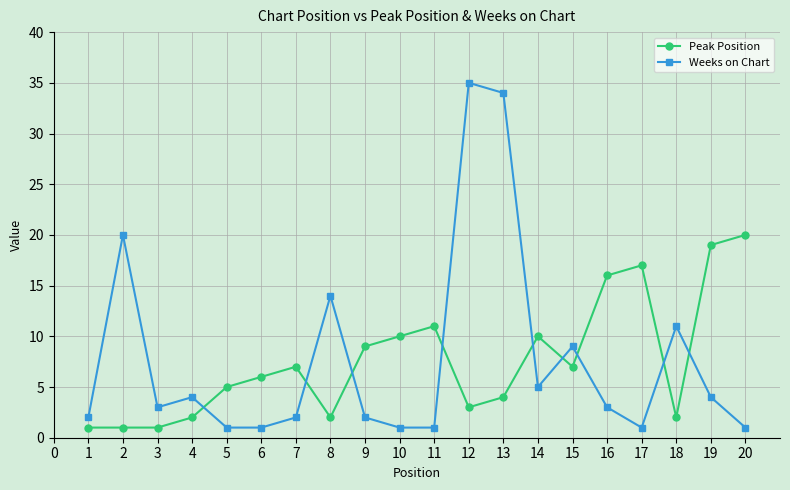

What is the minimum value for Weeks on Chart?

1